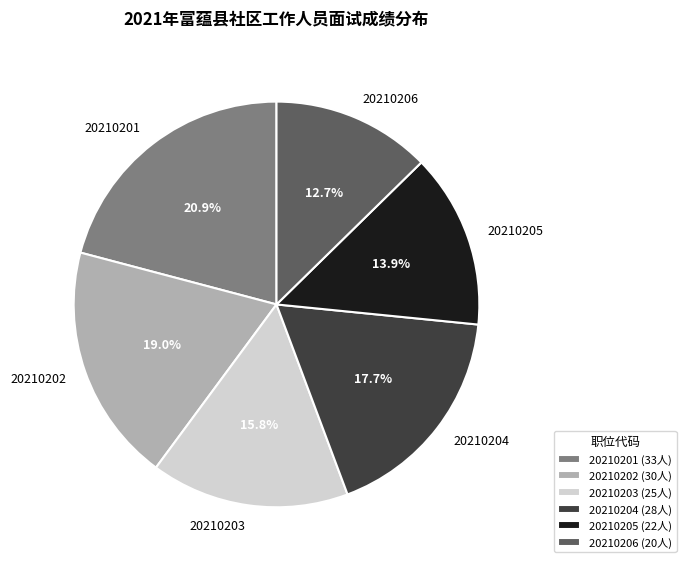

How many segments does this pie chart have?

6